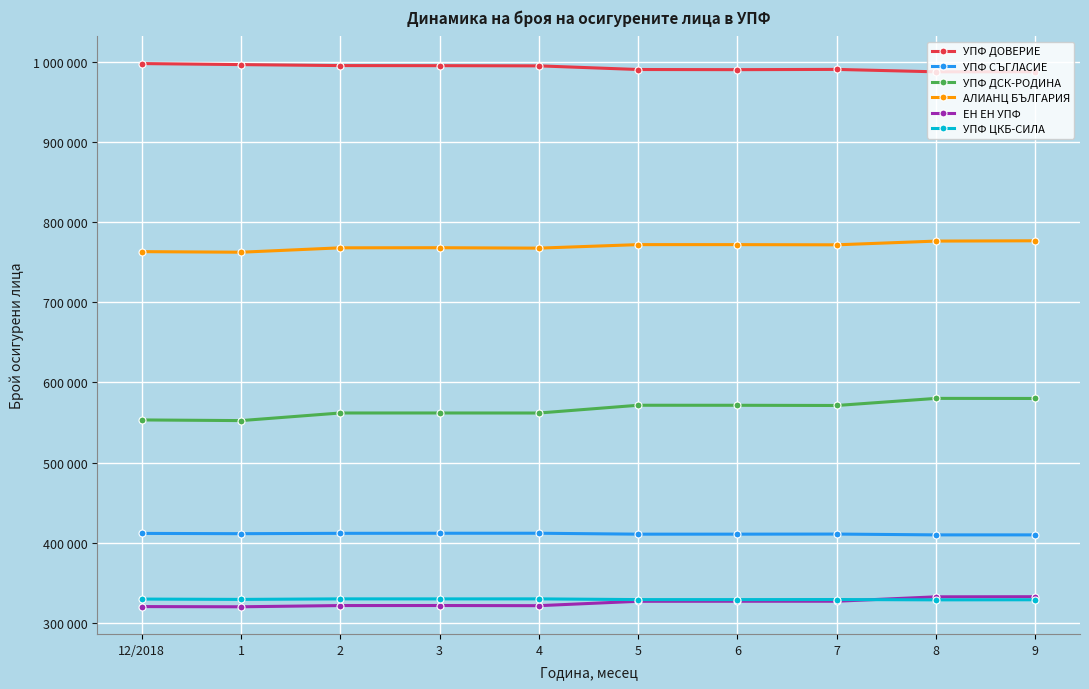

Is this an area chart (filled region under the line)?

No